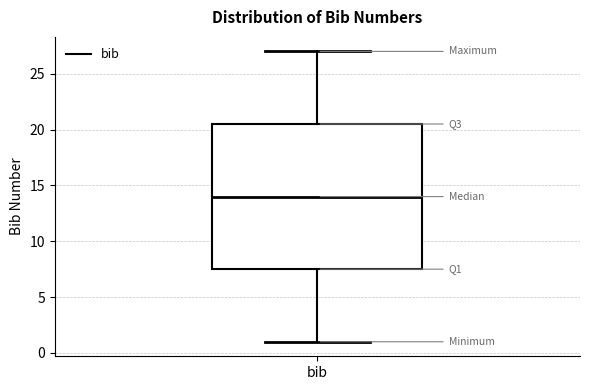

Where is the lower edge of the box for bib on the y-axis? The values are not printed on the chart, so give them approximately, as read against the axis.

7.5